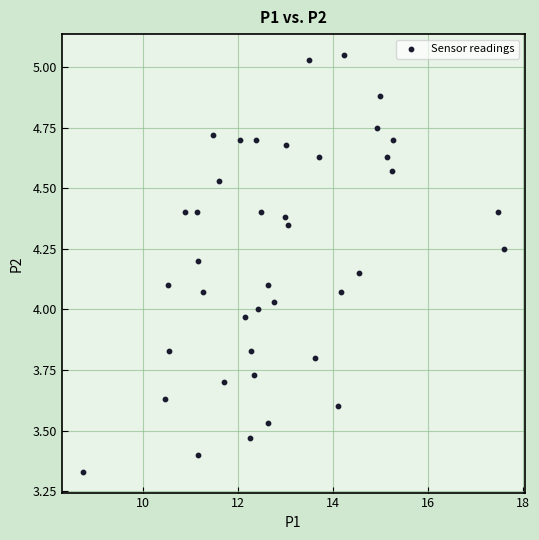

What is the range of Y values (max minus min)?

1.7